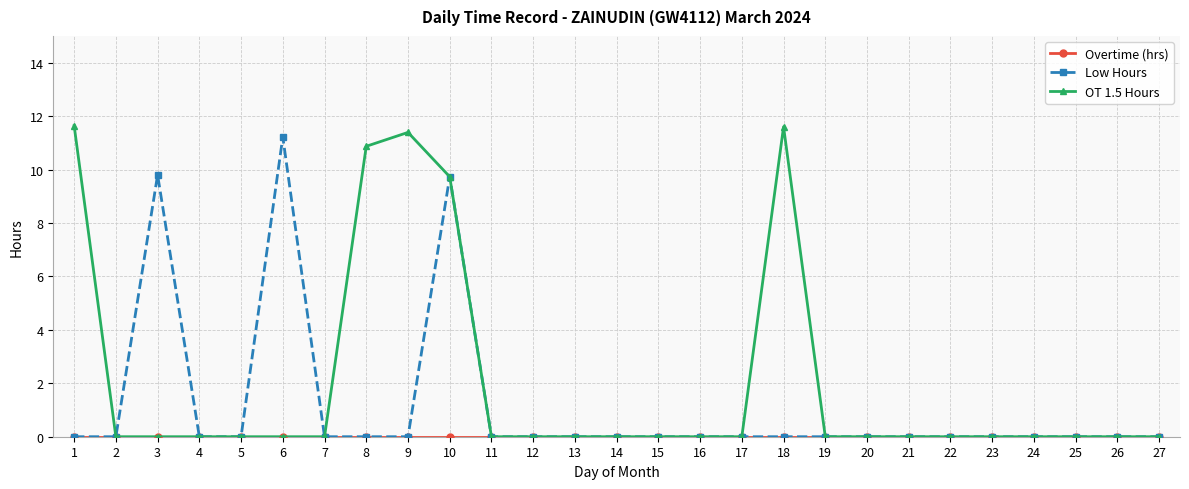

Which category has the highest value in the Low Hours series?

6